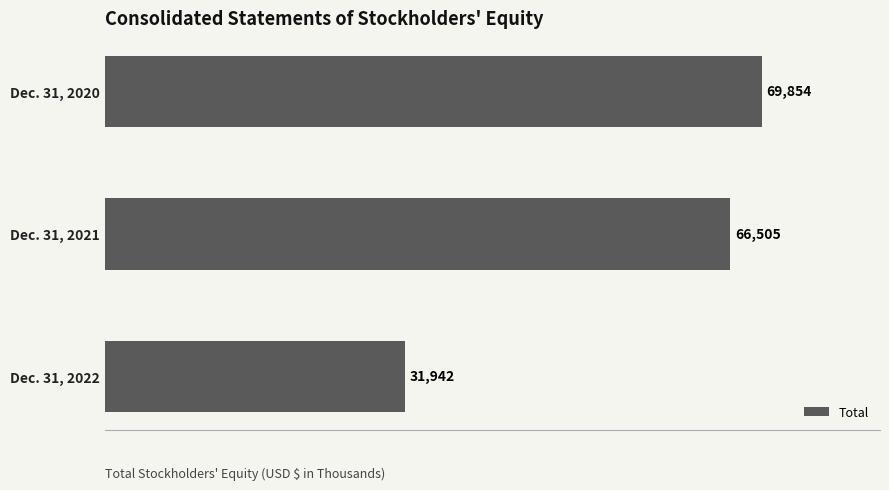

Reading top to bottom, transcribe all the data shown in this chart.

Dec. 31, 2020=69854	Dec. 31, 2021=66505	Dec. 31, 2022=31942